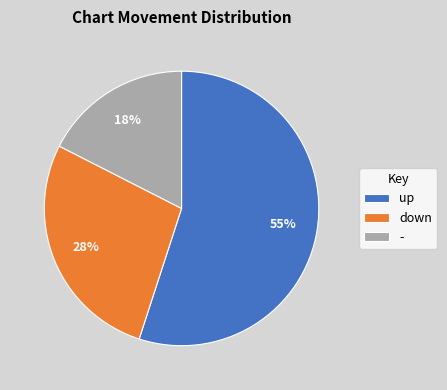

Rank the categories by value from lowest to highest.

-, down, up